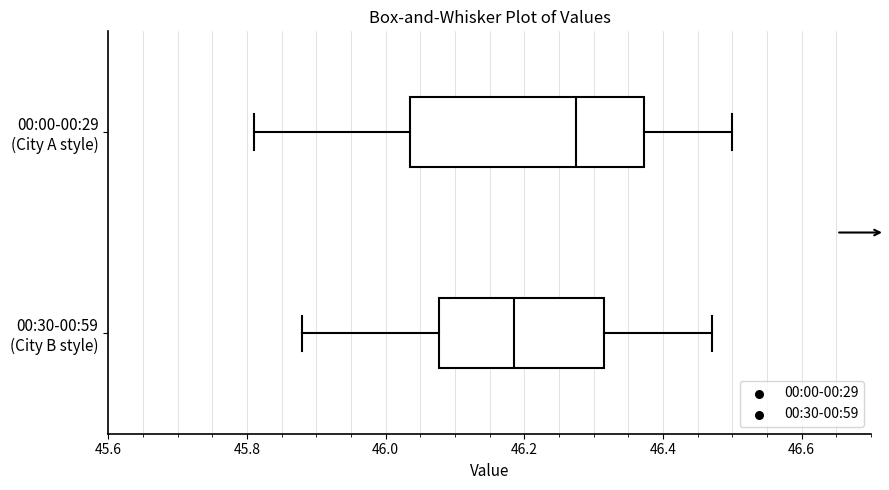

Which box's median line is the furthest to the left?

00:30-00:59 (City B style)